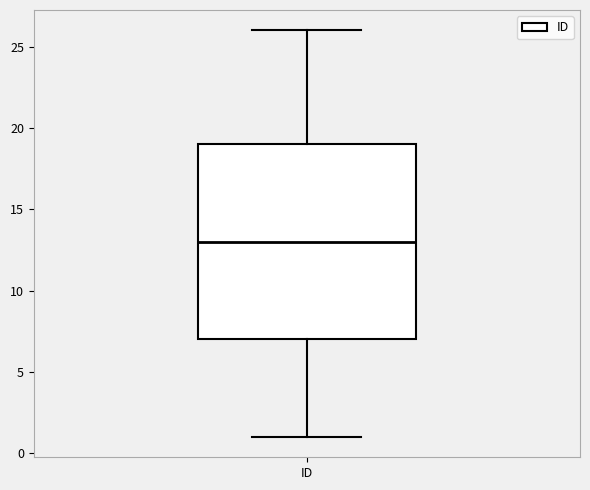

Transcribe this box plot: give where the median line is, the range the box spans, and where the two whiskers end, as read against the y-axis. The values are not printed on the chart, so give them approximately, as read against the axis.

median 13, box 7 to 19, whiskers 1 to 26